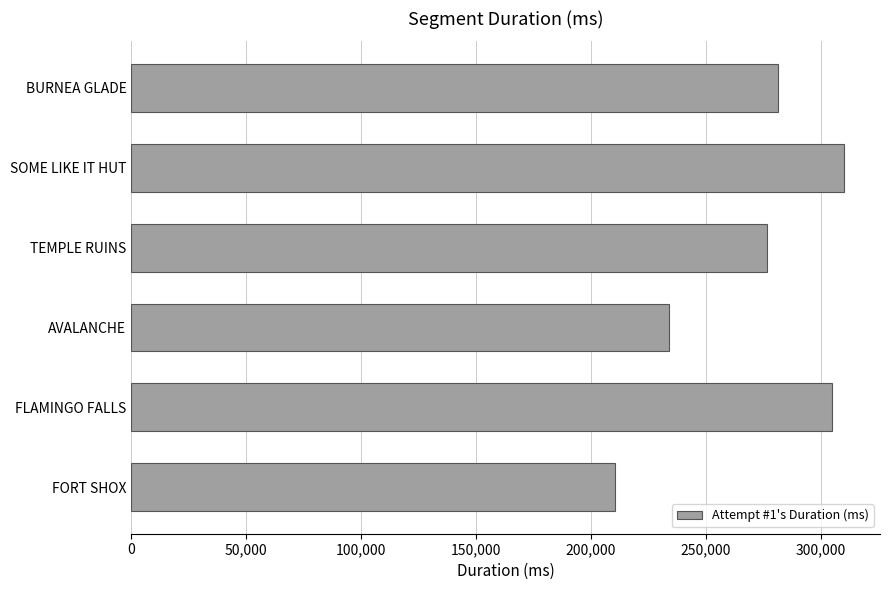

Approximately how many times larger is the value at BURNEA GLADE compared to SOME LIKE IT HUT?

0.9